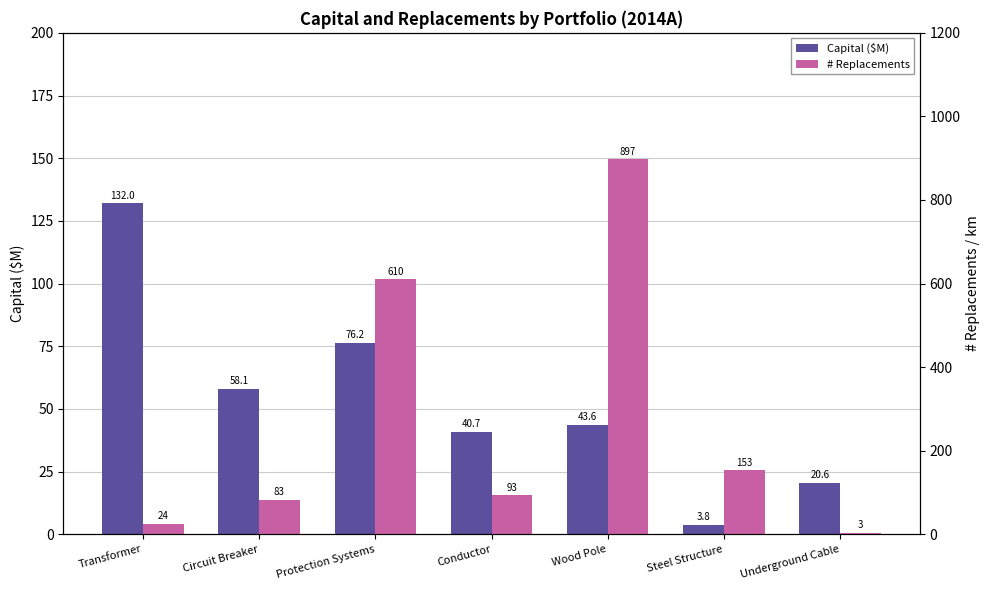

Between Wood Pole and Steel Structure, which series saw the biggest shift?

# Replacements